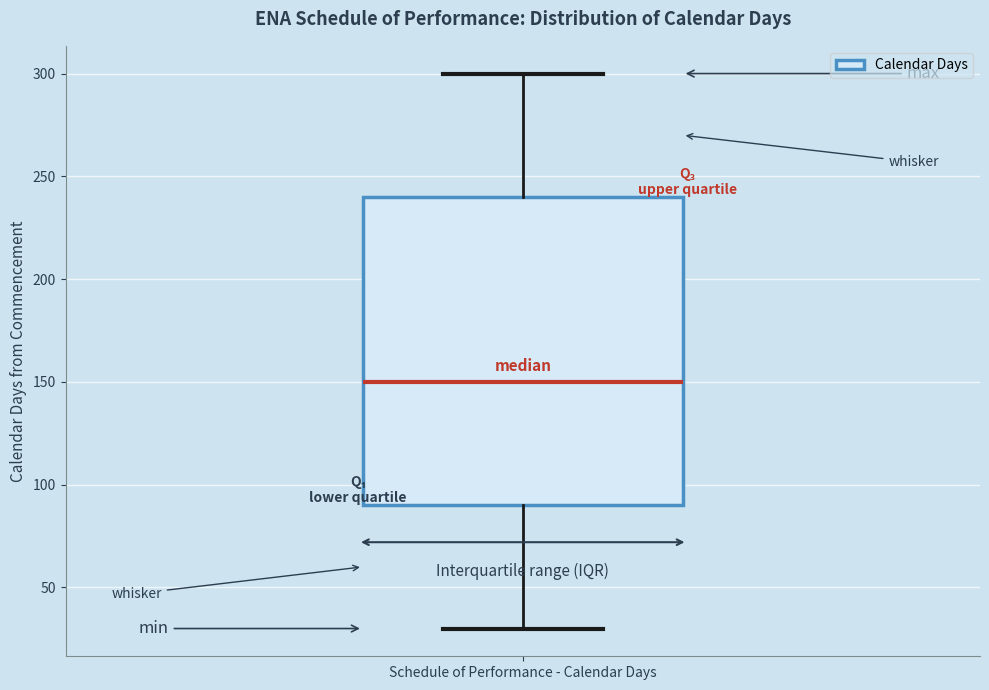

Read this box plot against the y-axis: the position of the median line, the range covered by the box, and the ends of both whiskers. The values are not printed on the chart, so give them approximately, as read against the axis.

median 150, box 90 to 240, whiskers 30 to 300